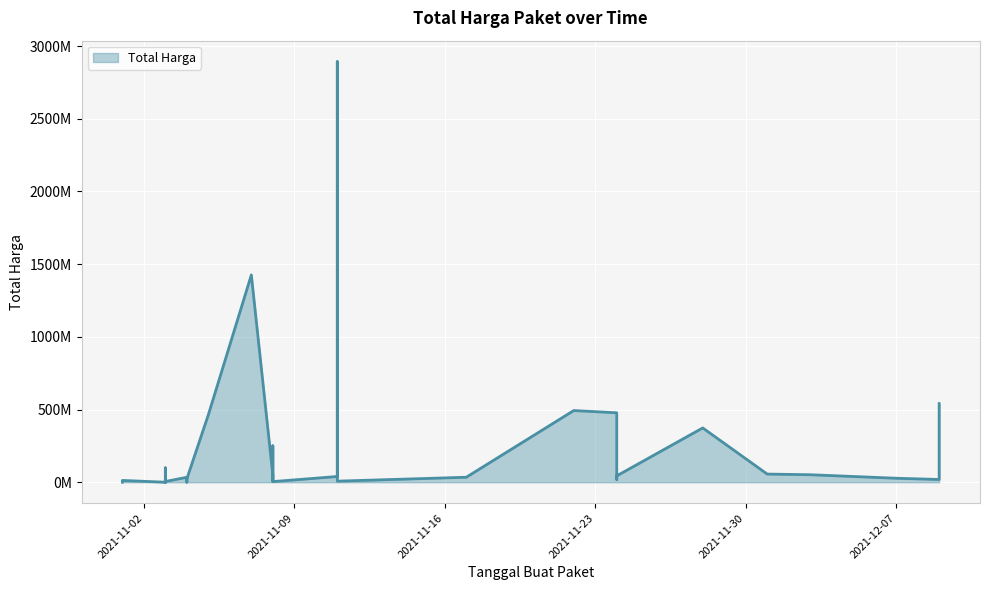

Reading left to right, extract all data points from this chart.

2021-11-07=1425867900	2021-11-08=49730040	2021-11-24=477600000	2021-11-04=34000000	2021-11-04=32441200	2021-11-04=577875	2021-11-05=464002100	2021-11-11=39440000	2021-11-11=2892122000	2021-11-22=493000000	2021-11-24=19175000	2021-12-09=18900000	2021-11-08=9180000	2021-11-08=15513960	2021-11-11=7401240	2021-11-01=333600	2021-11-03=78000	2021-11-03=98772570	2021-11-03=2772000	2021-11-03=265000	2021-11-03=4672200	2021-11-03=182000	2021-11-03=8742500	2021-11-03=5129000	2021-11-01=12453900	2021-11-24=43859200	2021-11-04=23653000	2021-12-07=27412000	2021-11-08=250350000	2021-11-08=4350000	2021-11-17=34292000	2021-11-28=373404000	2021-12-01=56152800	2021-12-03=51601000	2021-12-09=541071000